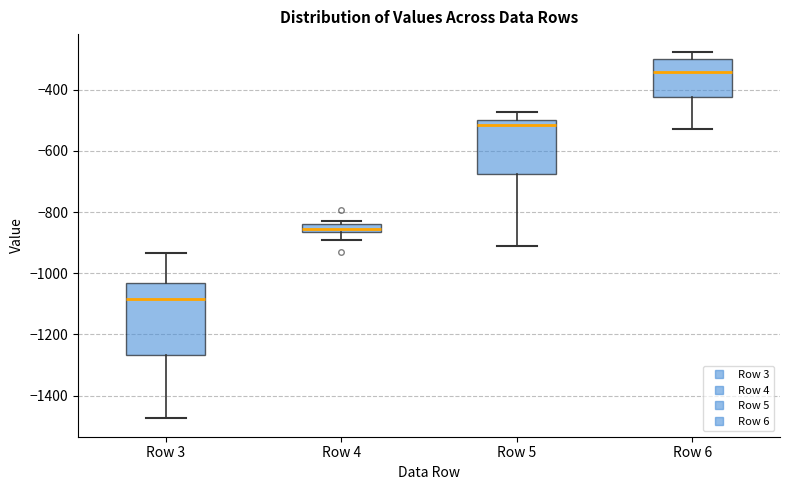

Where is the upper edge of the box for Row 5 on the y-axis? The values are not printed on the chart, so give them approximately, as read against the axis.

-500